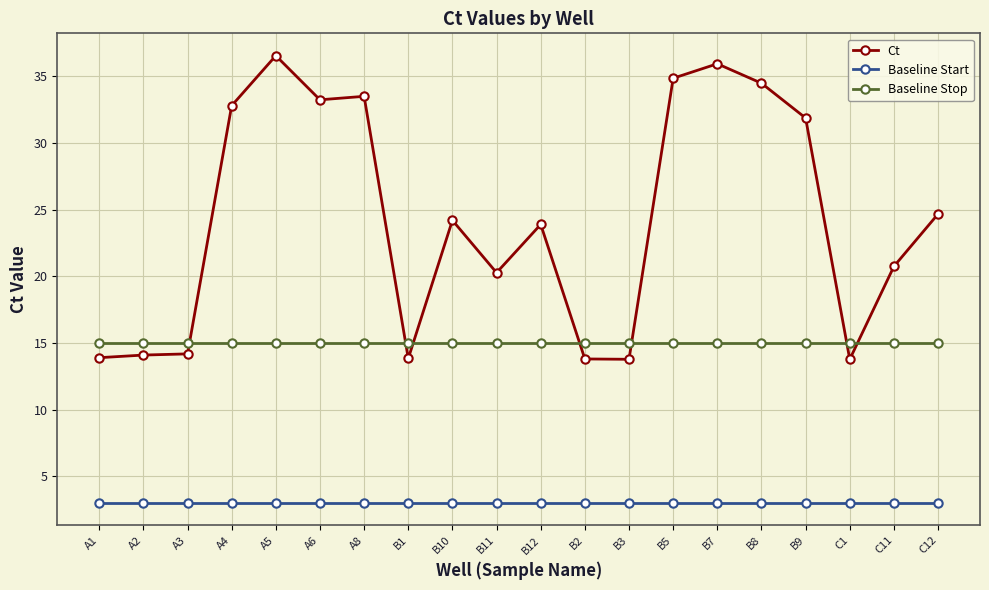

What is the smallest value displayed?

3.0